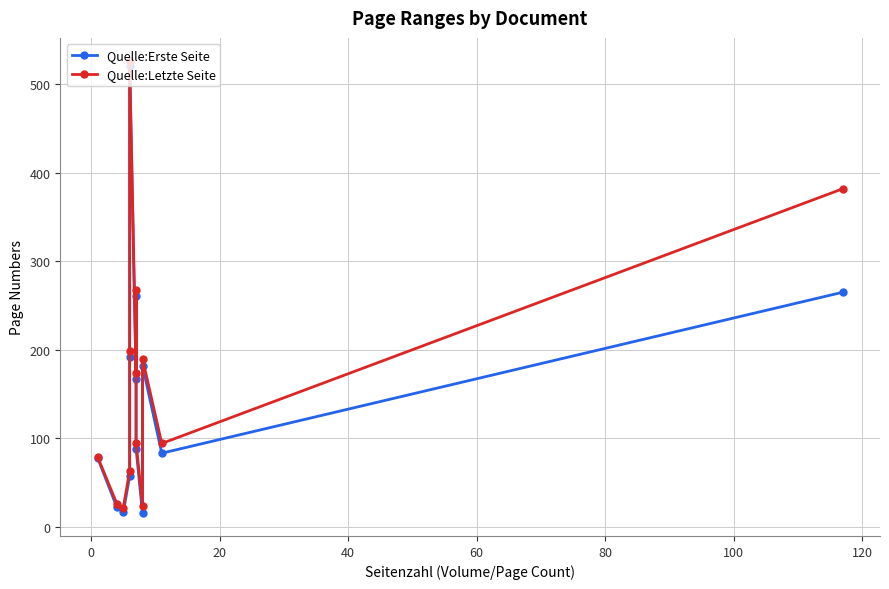

True or false: Quelle:Letzte Seite and Quelle:Erste Seite intersect in this chart.

False